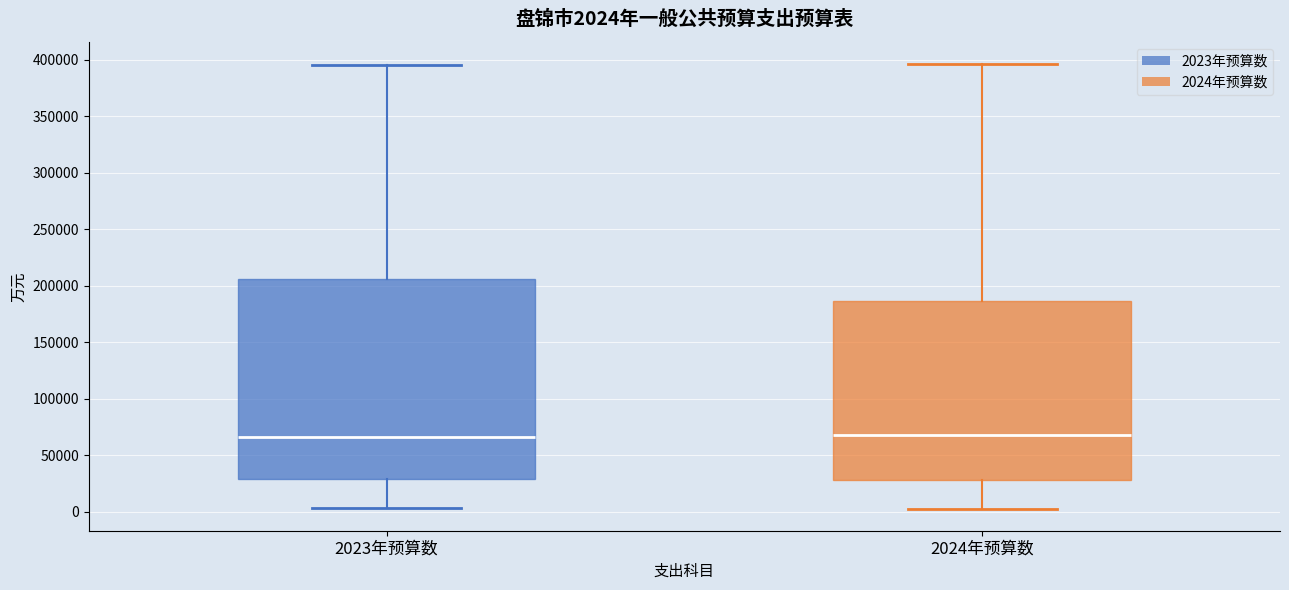

Which box is the tallest, from its lower edge to its upper edge?

2023年预算数